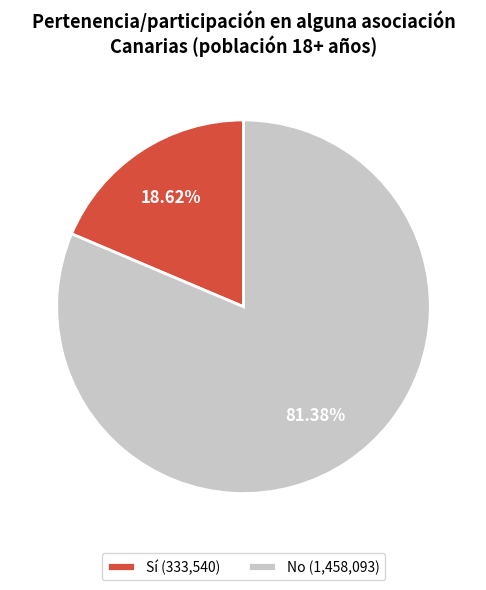

Approximately how many times larger is the value at Sí compared to No?

0.2